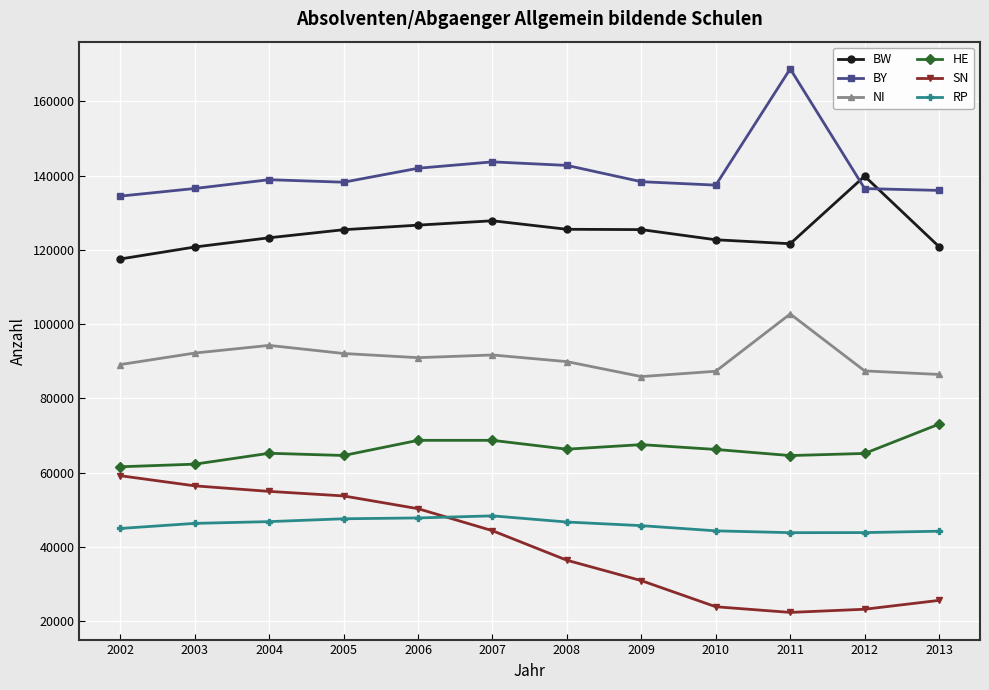

How many series are shown in this chart?

6